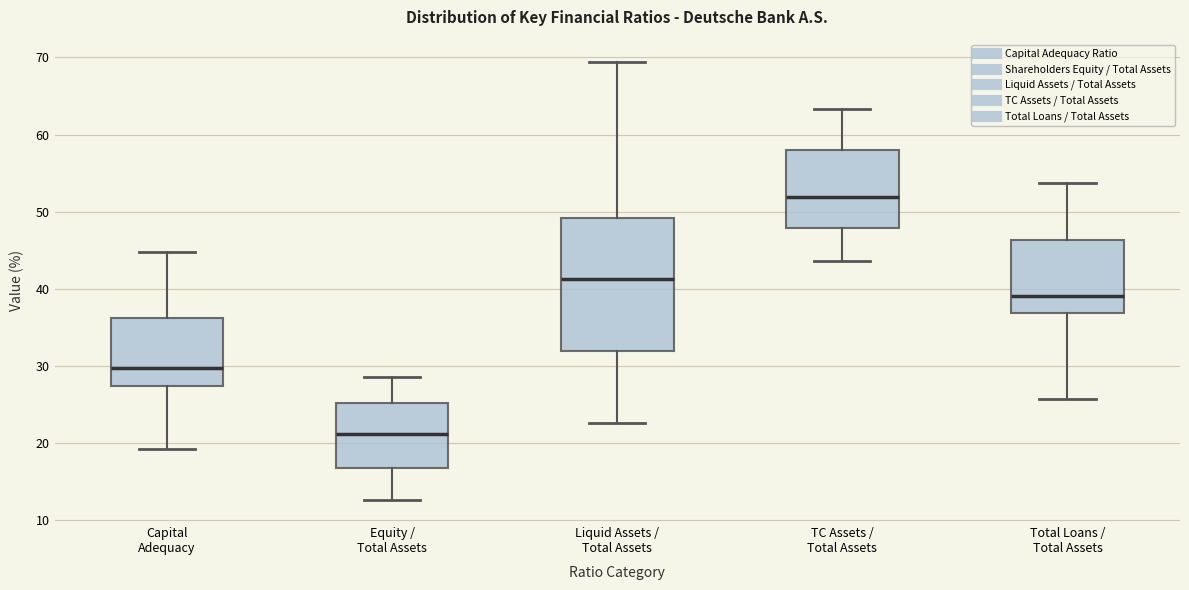

Reading left to right, read every box against the y-axis: the position of its median line, the range the box covers, and the ends of its whiskers. The values are not printed on the chart, so give them approximately, as read against the axis.

Capital Adequacy: median 30, box 27 to 36, whiskers 19 to 45
Equity / Total Assets: median 21, box 17 to 25, whiskers 13 to 29
Liquid Assets / Total Assets: median 41, box 32 to 49, whiskers 23 to 69
TC Assets / Total Assets: median 52, box 48 to 58, whiskers 44 to 63
Total Loans / Total Assets: median 39, box 37 to 46, whiskers 26 to 54